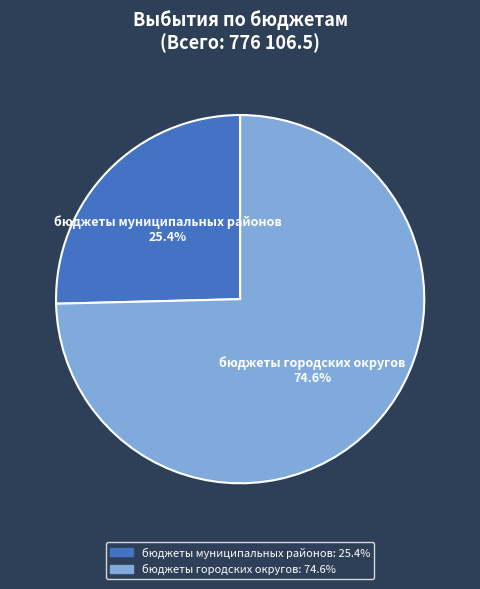

What portion of the pie excludes бюджеты городских округов?

25.4%